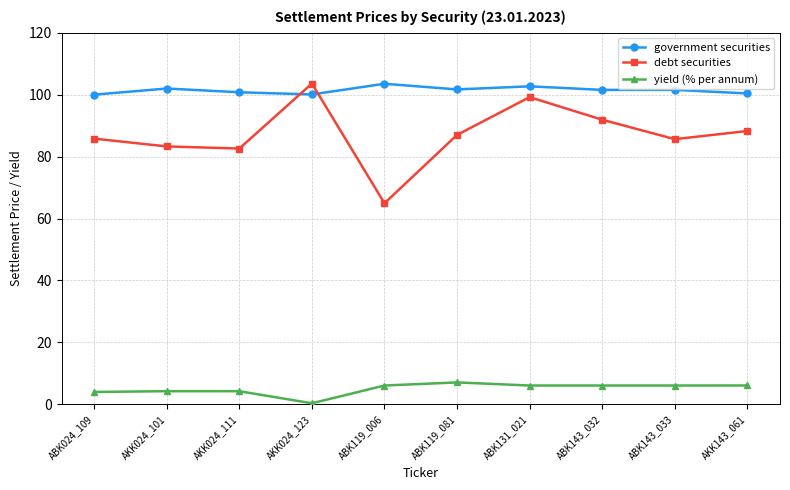

What is the average value of the debt securities series?

87.2